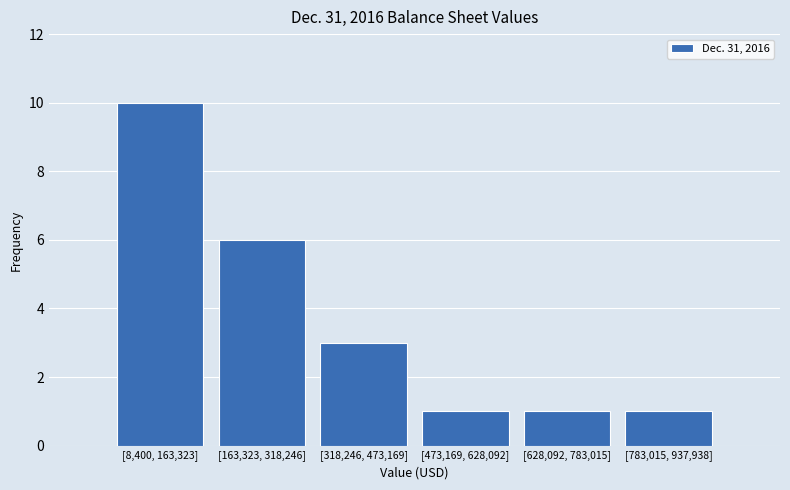

Reading left to right, what are all the values shown in this chart?

[8,400, 163,323]=10	[163,323, 318,246]=6	[318,246, 473,169]=3	[473,169, 628,092]=1	[628,092, 783,015]=1	[783,015, 937,938]=1